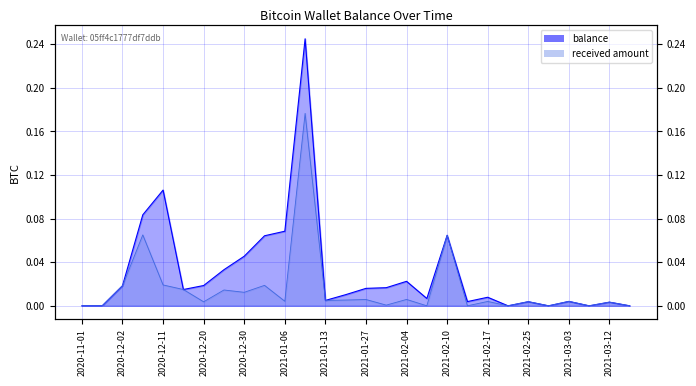

Rank the series by their maximum value, from lowest to highest.

received amount, balance